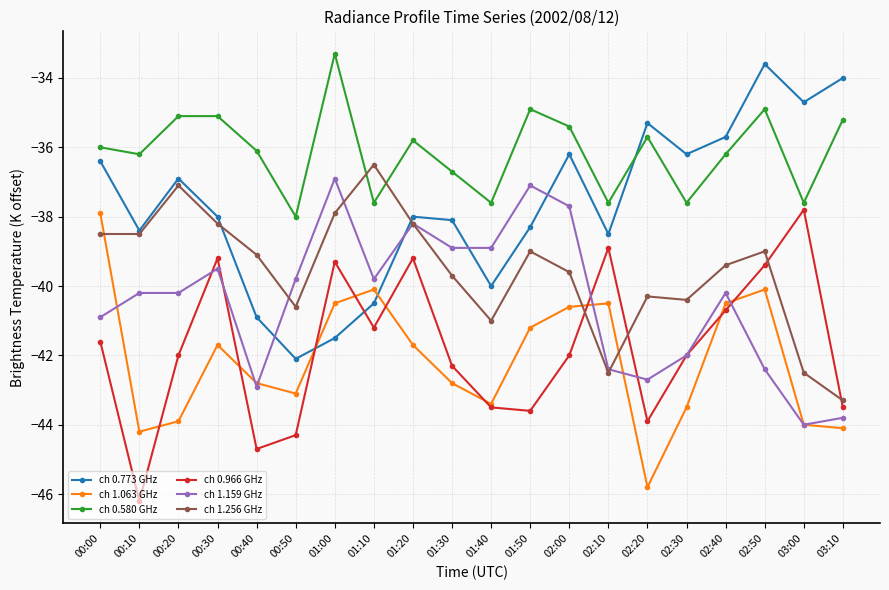

What is the value of the ch 0.966 GHz point at the 7th from the left?

-39.3